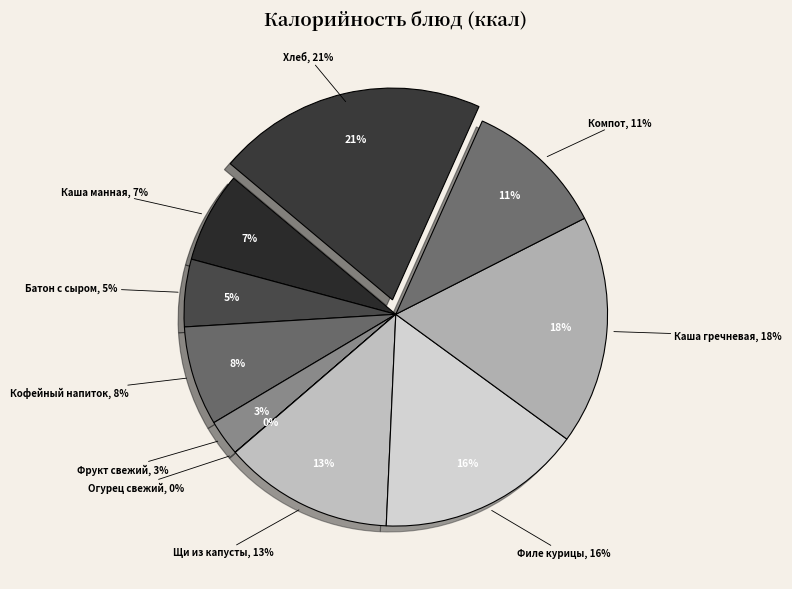

Is there any slice that represents more than half of the pie?

No